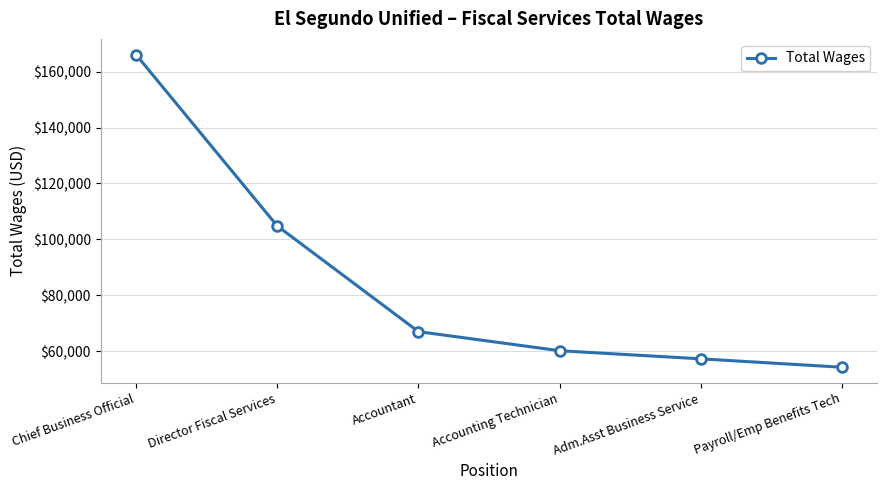

The value at Accountant is 105467. True or false?

False